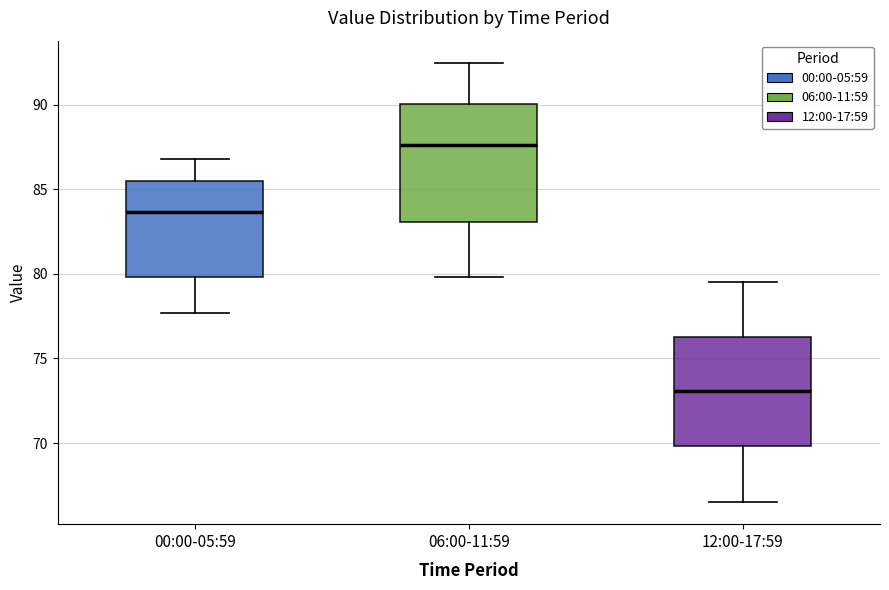

Which box has the lowest median line?

12:00-17:59